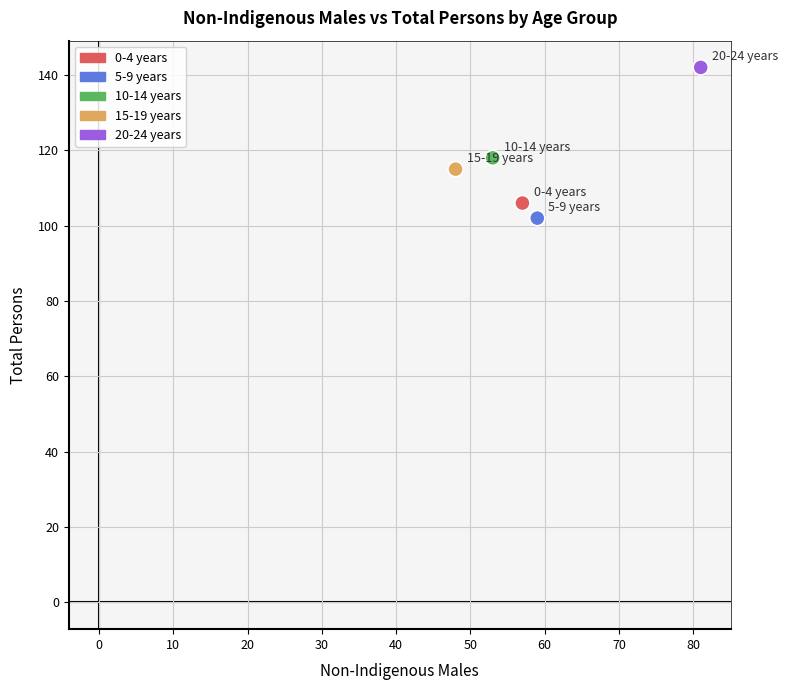

What is the average X value?

60